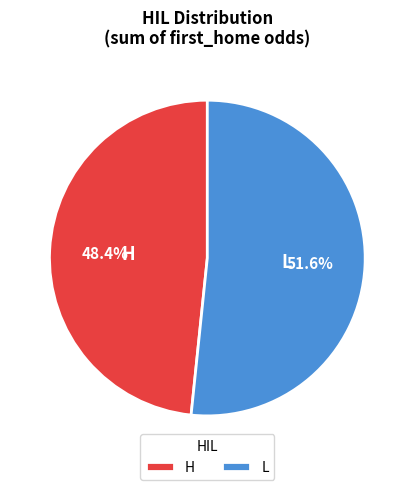

How many slices are in this pie chart?

2